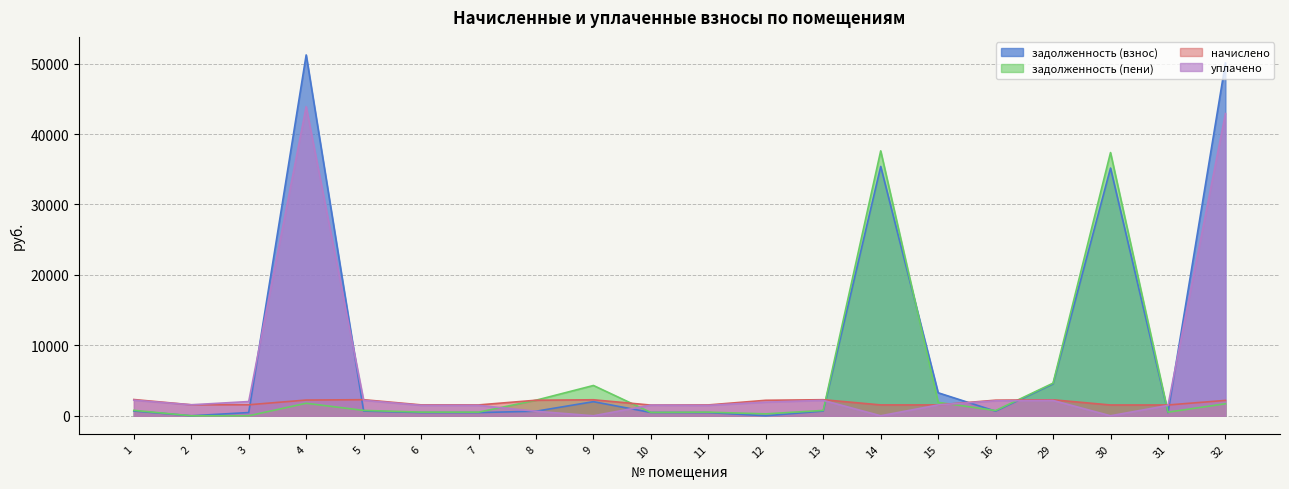

List the labels in order of уплачено value, smallest first.

9, 14, 30, 8, 31, 7, 11, 6, 10, 15, 2, 12, 3, 16, 29, 13, 5, 1, 32, 4